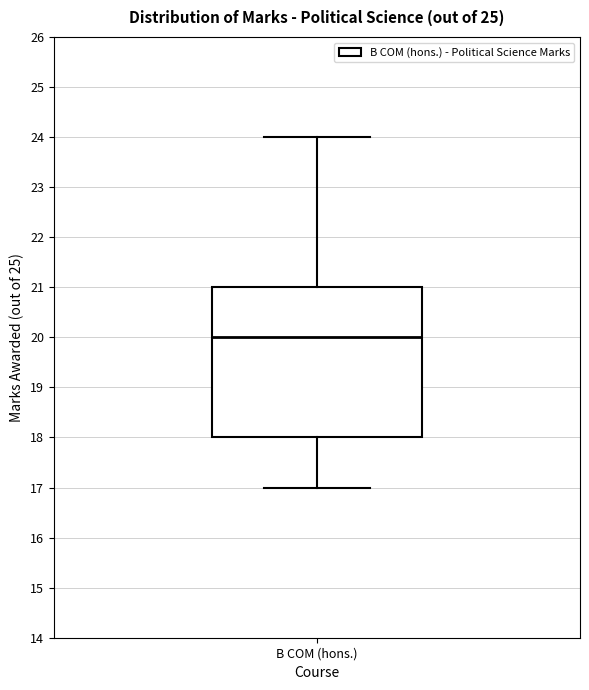

Where does the median line of the box for B COM (hons.) sit on the y-axis? The values are not printed on the chart, so give them approximately, as read against the axis.

20